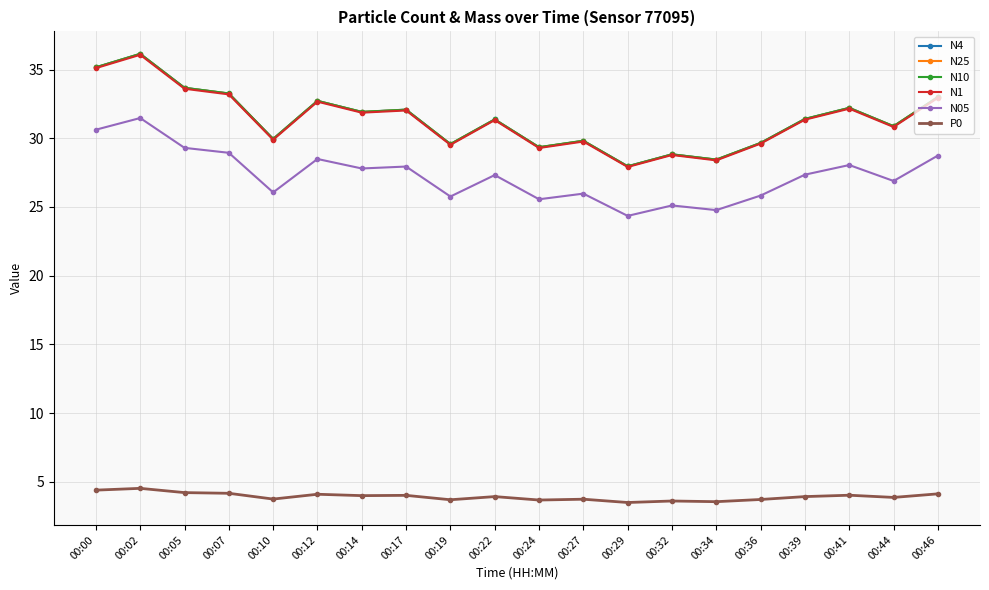

What is the total value across all series at 00:24?

146.6